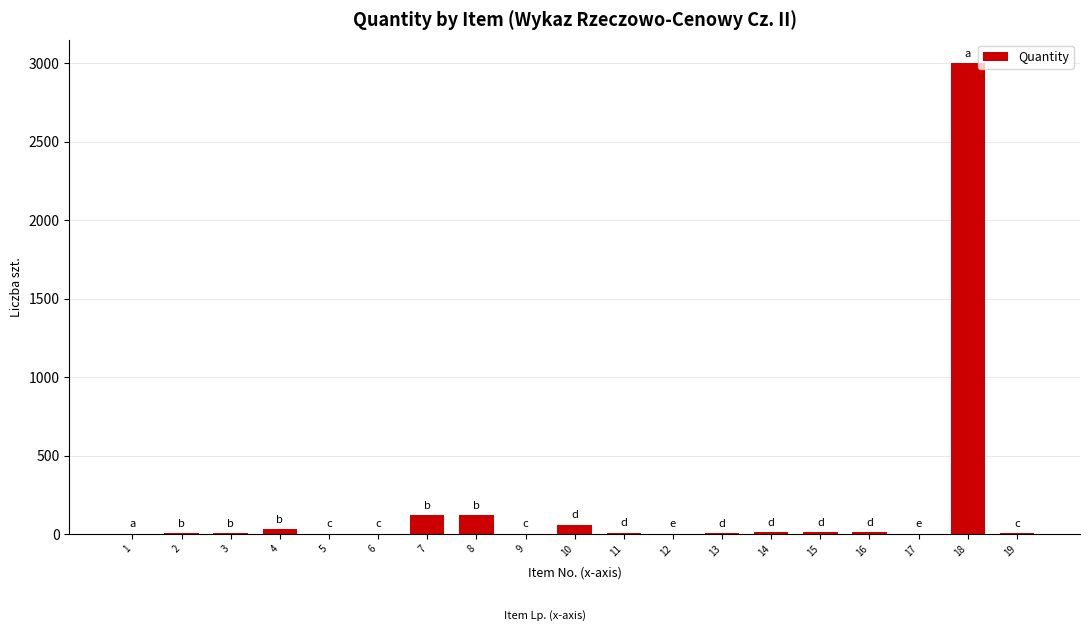

What is the greatest value displayed?

3000